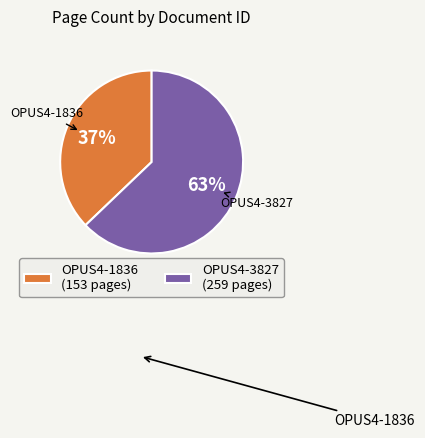

To the nearest percent, what is the difference between the largest and smallest slice percentages?

26%